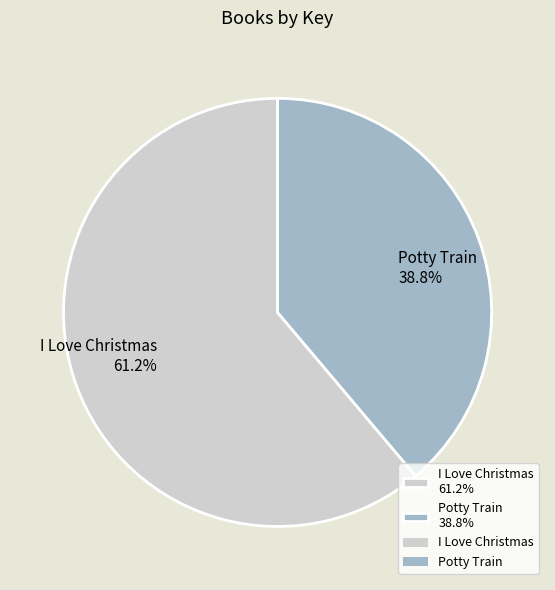

What is the smallest slice in the pie chart?

Potty Train